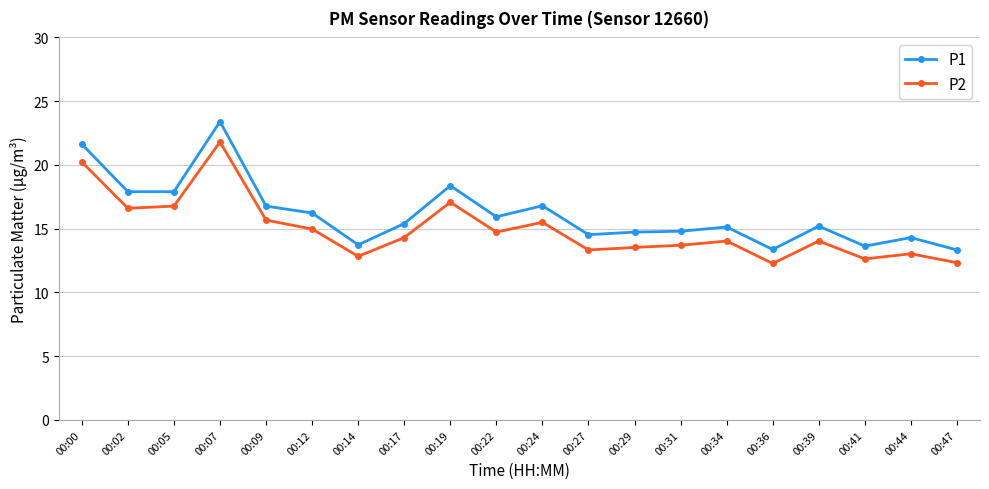

At 00:09, list the series in order from largest to smallest.

P1, P2